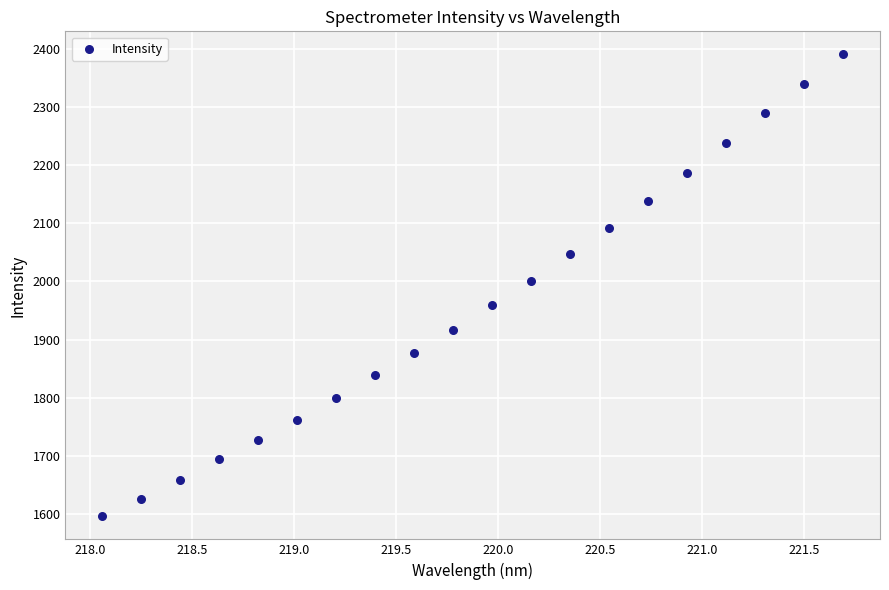

What is the range of Y values (max minus min)?

793.5